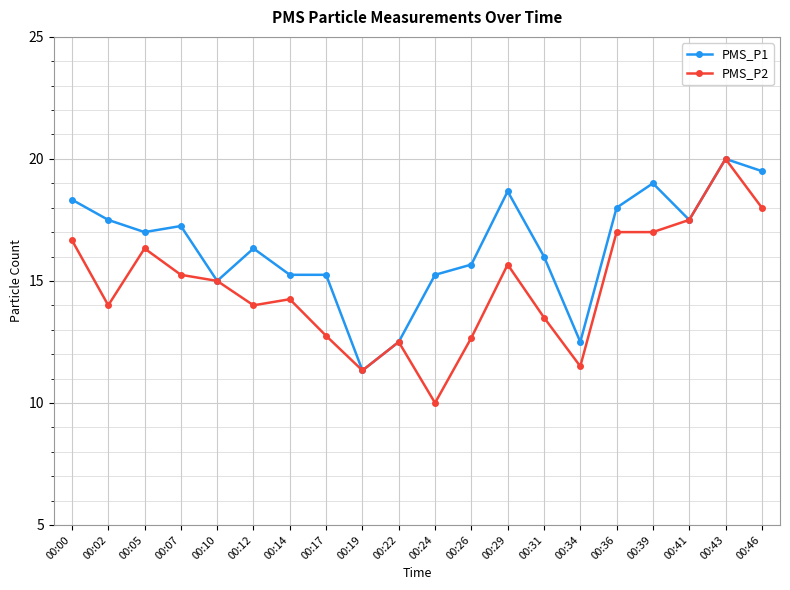

What is the value of the PMS_P1 point at the 2nd from the left?

17.5